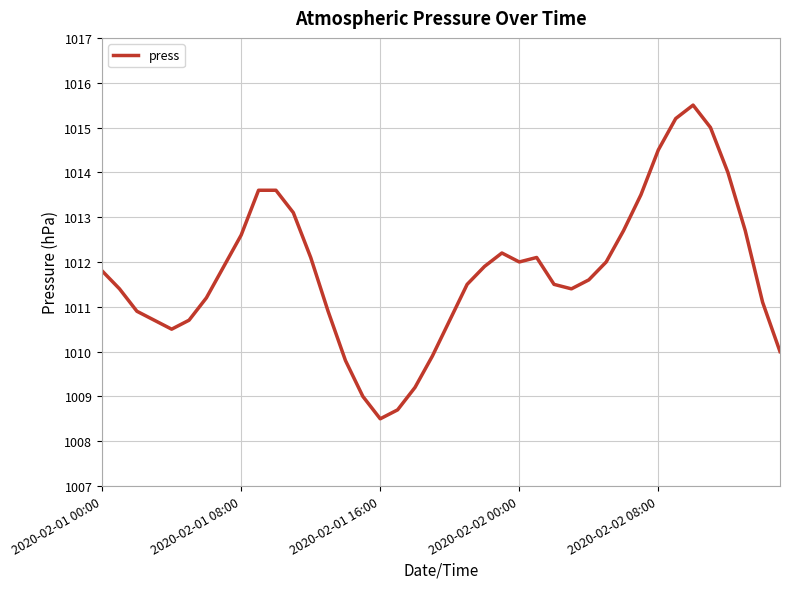

What is the difference between the maximum and minimum values?

7.0